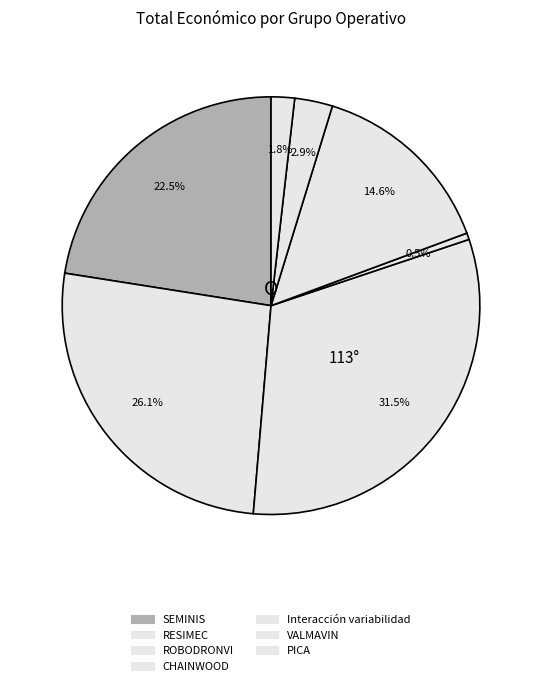

How many segments does this pie chart have?

7